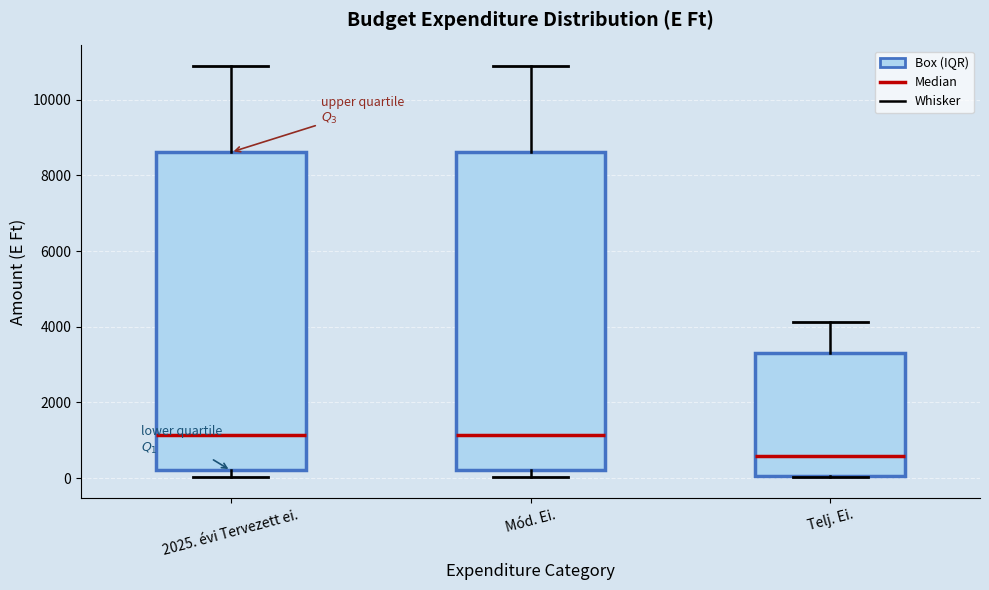

Where is the upper edge of the box for Telj. Ei. on the y-axis? The values are not printed on the chart, so give them approximately, as read against the axis.

3400